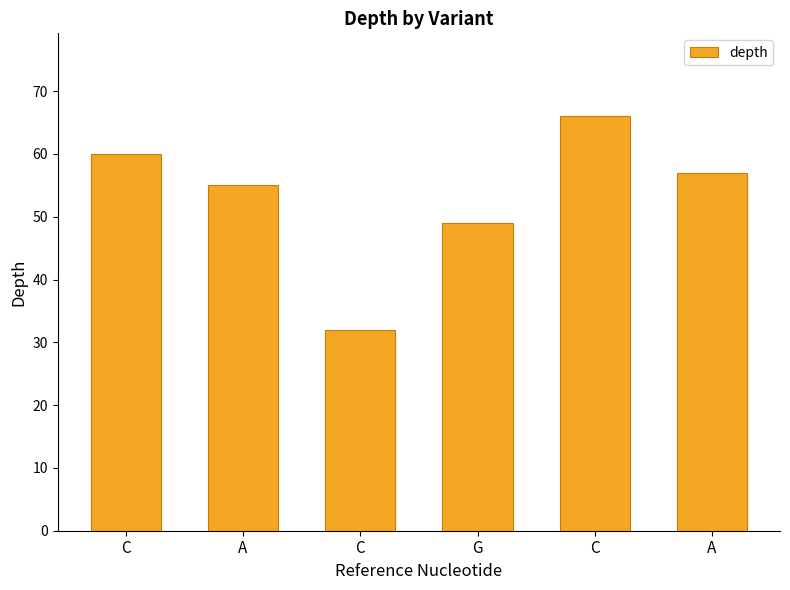

How many bars are there in total?

6